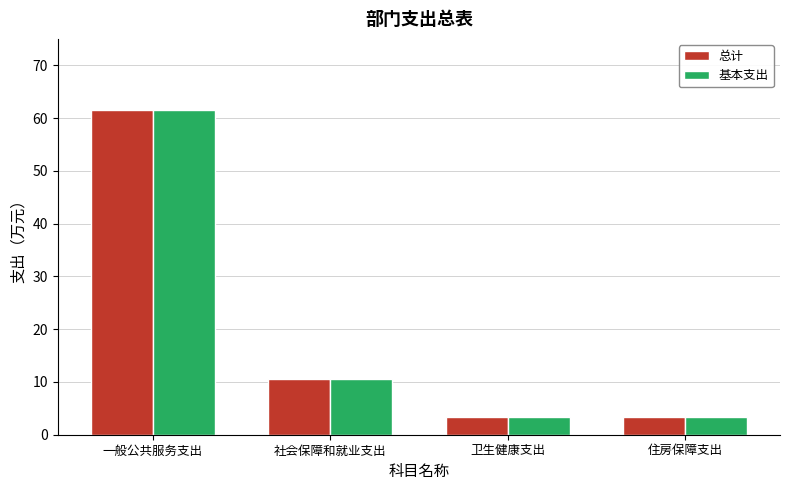

Is the value of 总计 at 社会保障和就业支出 greater than the value of 基本支出 at 一般公共服务支出?

No